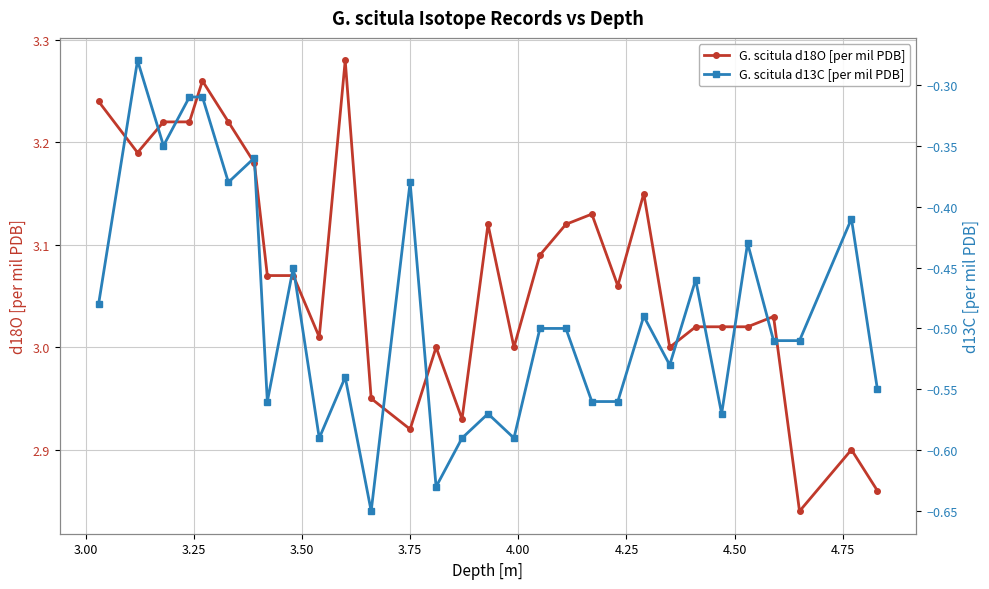

True or false: G. scitula d18O [per mil PDB] and G. scitula d13C [per mil PDB] cross at least once.

False